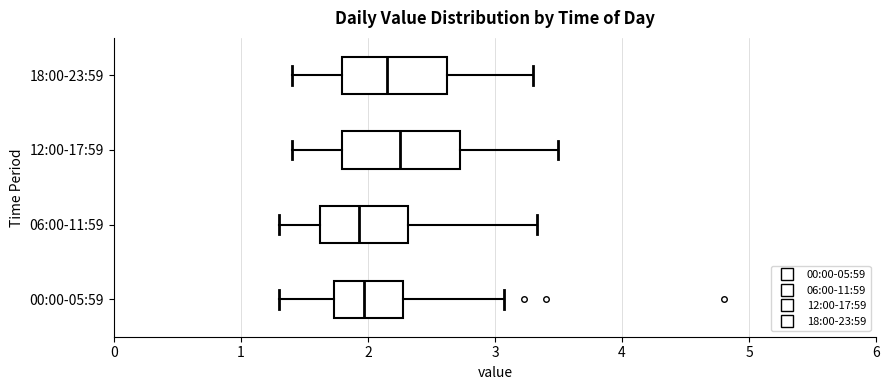

Where is the left edge of the box for 00:00-05:59 on the x-axis? The values are not printed on the chart, so give them approximately, as read against the axis.

1.7